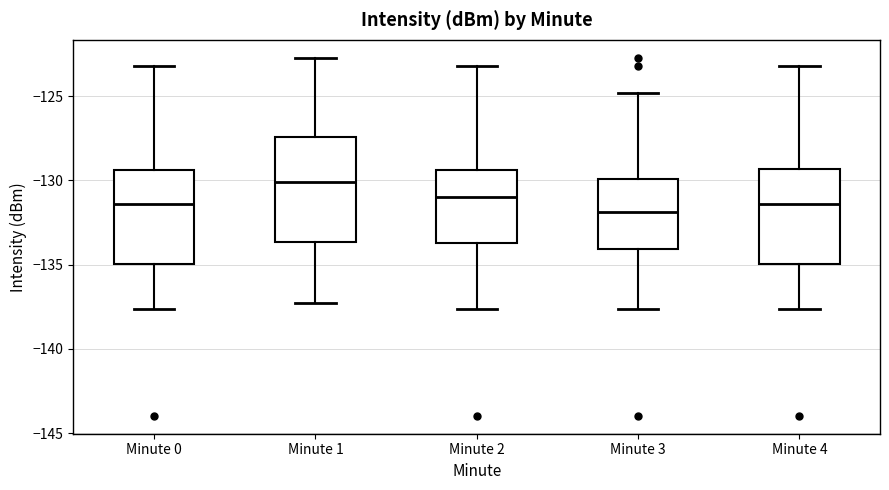

Where does the lower whisker of the box for Minute 3 end on the y-axis? The values are not printed on the chart, so give them approximately, as read against the axis.

-137.5